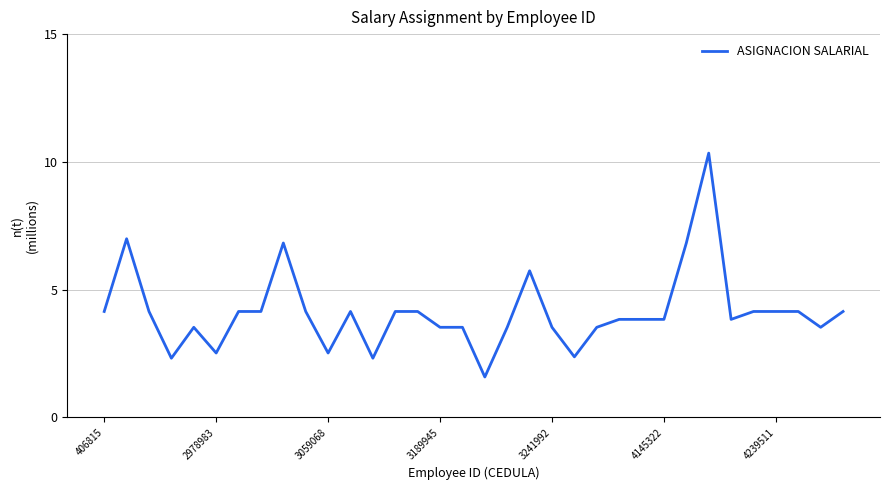

What is the difference between the maximum and minimum values?

8.8